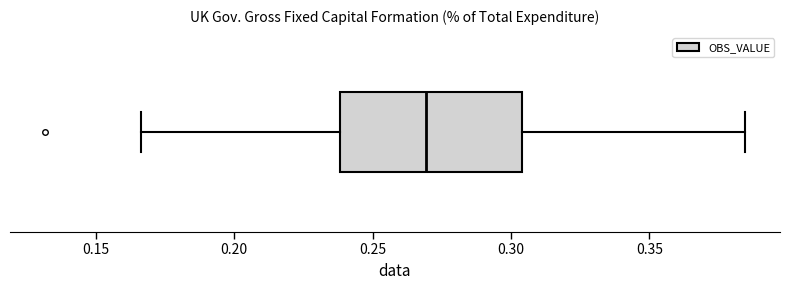

Where does the right whisker of the box end on the x-axis? The values are not printed on the chart, so give them approximately, as read against the axis.

0.385